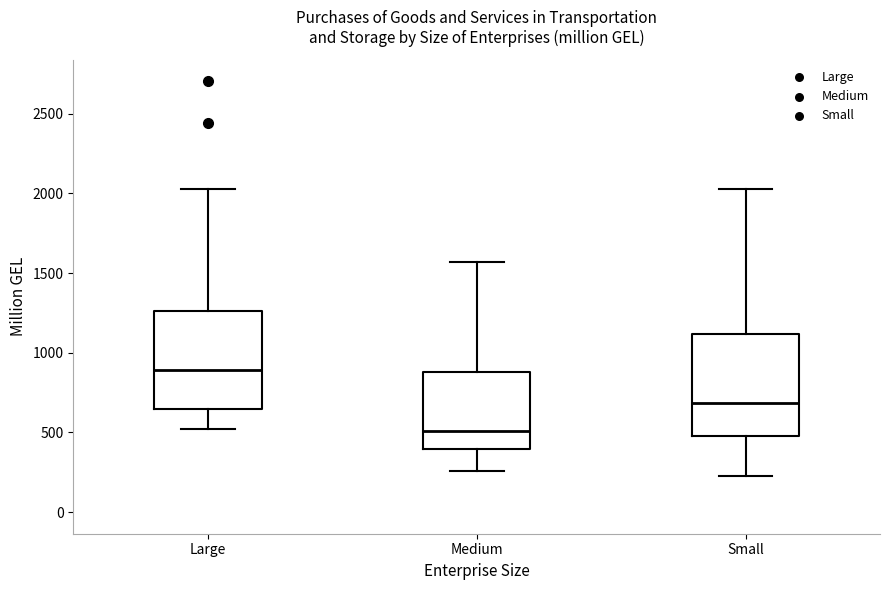

Where is the lower edge of the box for Small on the y-axis? The values are not printed on the chart, so give them approximately, as read against the axis.

500